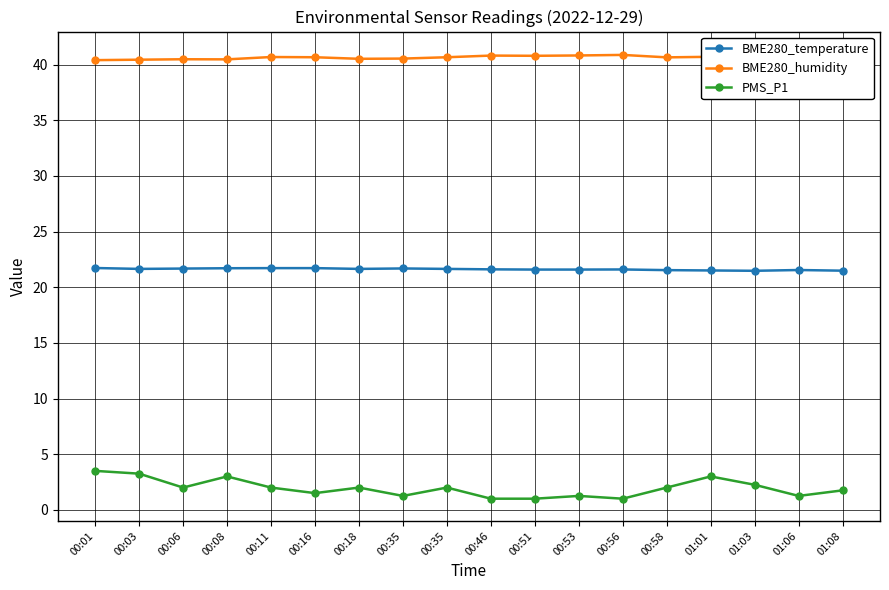

Is it true that BME280_temperature equals 9.4 at 00:03?

False